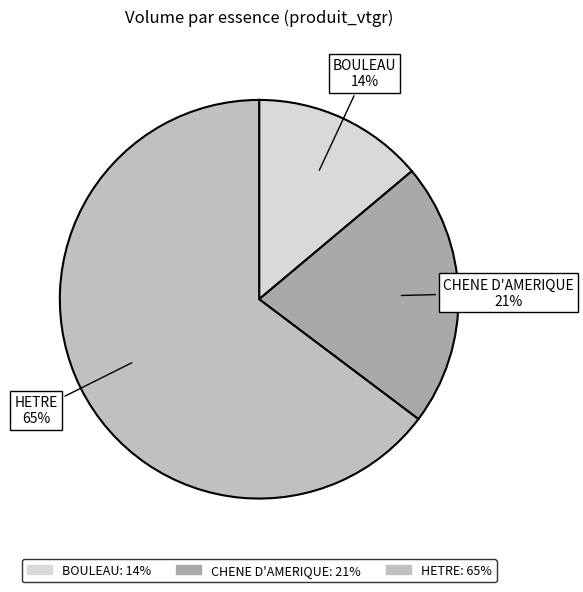

Between CHENE D'AMERIQUE and HETRE, which is larger?

HETRE